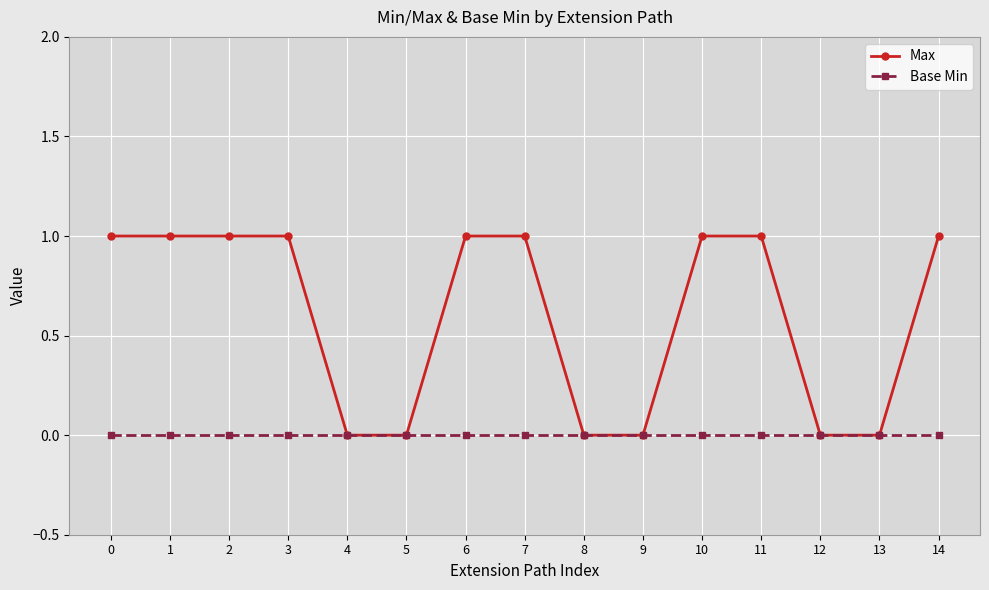

What is the value of the Max point at the 15th from the left?

1